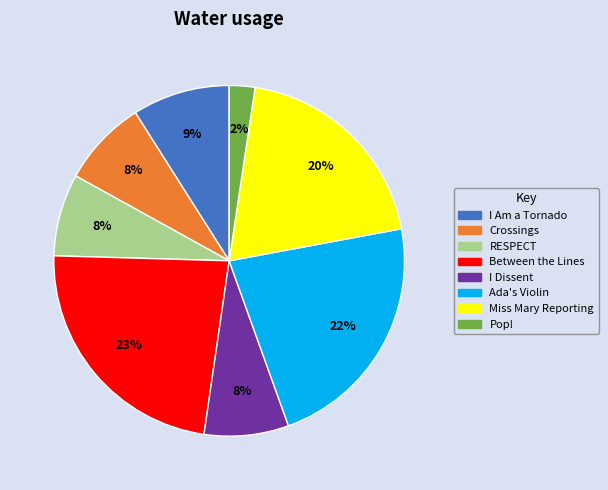

Does any single category account for the majority?

No